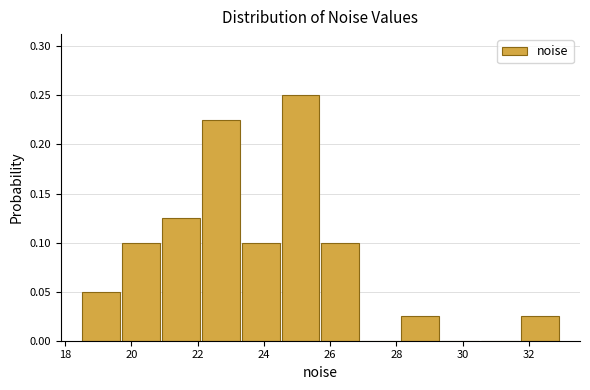

Reading left to right, list every bar in this chart as the range it spans on the x-axis followed by its height. Neither the bar edges nor the heights are printed on the chart, so give them approximately, as read against the axes.

18.4 to 19.6: 0.050
19.6 to 20.8: 0.100
20.8 to 22.0: 0.125
22.0 to 23.2: 0.225
23.2 to 24.6: 0.100
24.6 to 25.8: 0.250
25.8 to 27.0: 0.100
27.0 to 28.2: 0
28.2 to 29.4: 0.025
29.4 to 30.6: 0
30.6 to 31.8: 0
31.8 to 33.0: 0.025